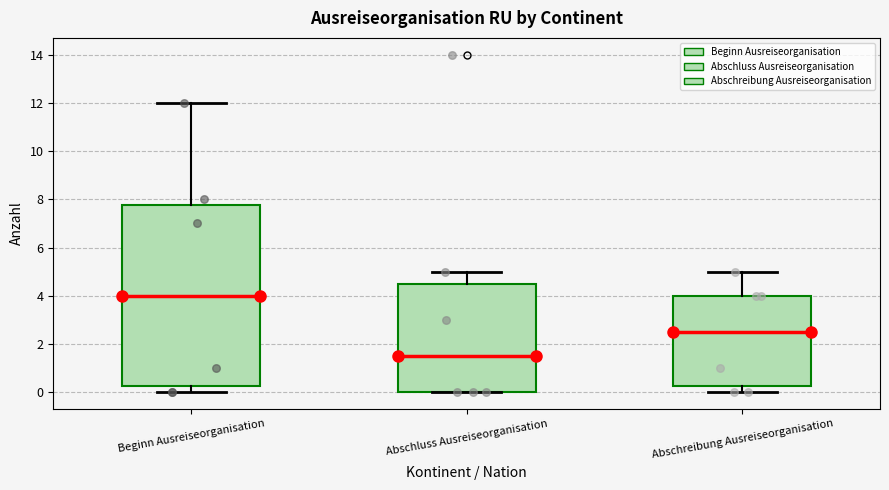

Reading left to right, transcribe this box plot: for each box, give where its median line is, the range the box spans, and where its two whiskers end, as read against the y-axis. The values are not printed on the chart, so give them approximately, as read against the axis.

Beginn Ausreiseorganisation: median 4.0, box 0.2 to 7.8, whiskers 0.0 to 12.0
Abschluss Ausreiseorganisation: median 1.6, box 0.0 to 4.6, whiskers 0.0 to 5.0
Abschreibung Ausreiseorganisation: median 2.6, box 0.2 to 4.0, whiskers 0.0 to 5.0